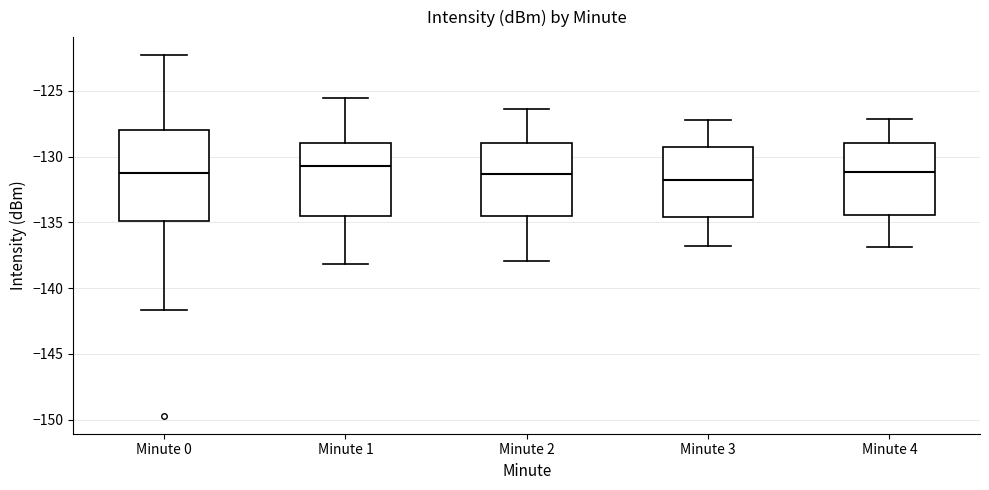

Reading left to right, read every box against the y-axis: the position of its median line, the range the box covers, and the ends of its whiskers. The values are not printed on the chart, so give them approximately, as read against the axis.

Minute 0: median -131.0, box -135.0 to -128.0, whiskers -141.5 to -122.5
Minute 1: median -130.5, box -134.5 to -129.0, whiskers -138.0 to -125.5
Minute 2: median -131.5, box -134.5 to -129.0, whiskers -138.0 to -126.5
Minute 3: median -132.0, box -134.5 to -129.5, whiskers -137.0 to -127.0
Minute 4: median -131.0, box -134.5 to -129.0, whiskers -137.0 to -127.0